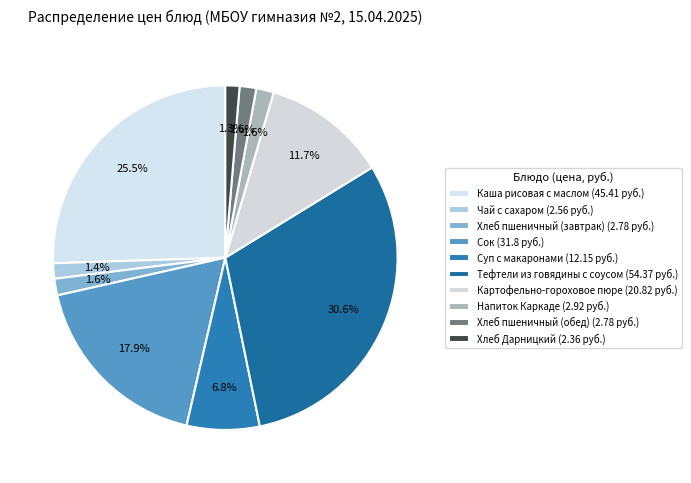

What is the change in value from Сок to Суп с макаронами?

-19.6